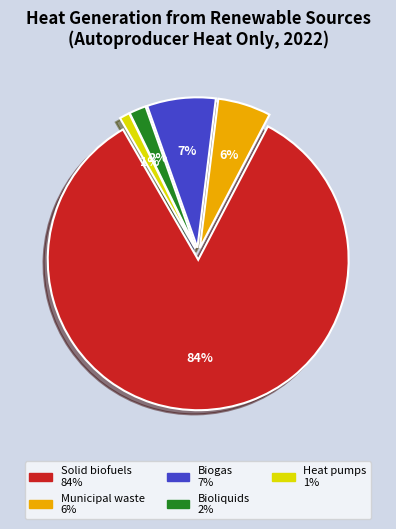

To the nearest percent, what is the average slice percentage?

20%